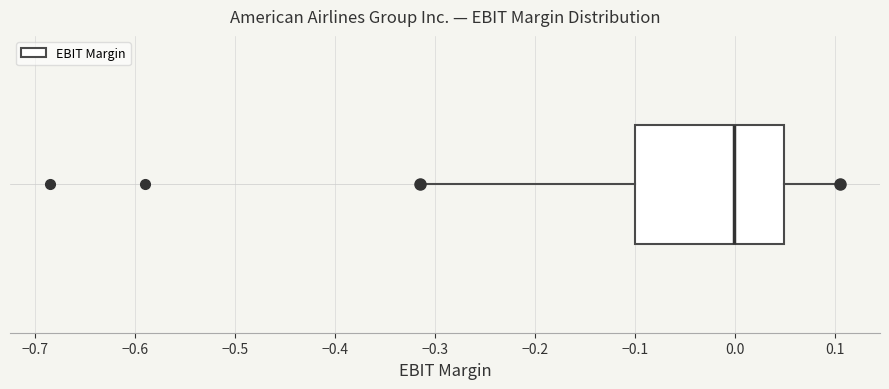

Read this box plot against the x-axis: the position of the median line, the range covered by the box, and the ends of both whiskers. The values are not printed on the chart, so give them approximately, as read against the axis.

median 0.00, box -0.10 to 0.05, whiskers -0.32 to 0.11